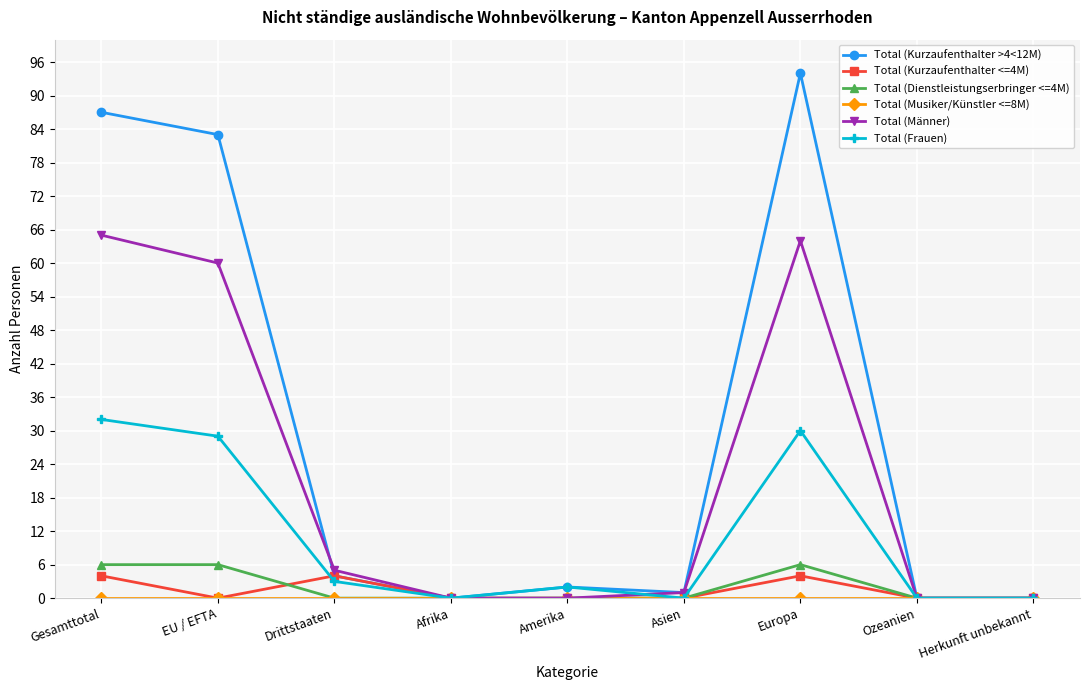

How many data points in Total (Kurzaufenthalter >4<12M) are less than 2?

4